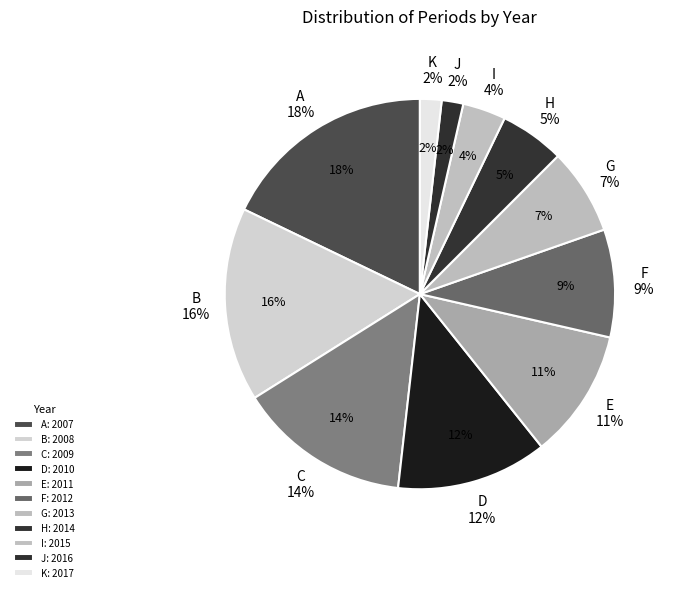

The 2013 slice represents 7% of the pie. True or false?

True